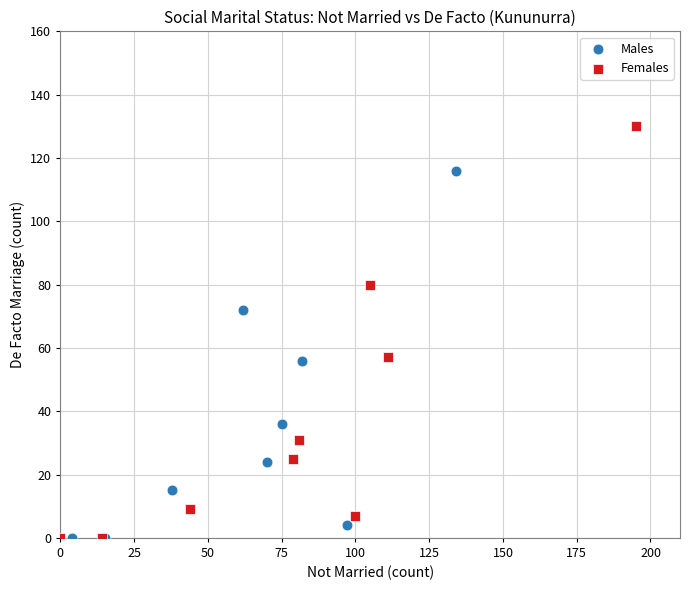

Which series reaches the maximum Y coordinate?

Females